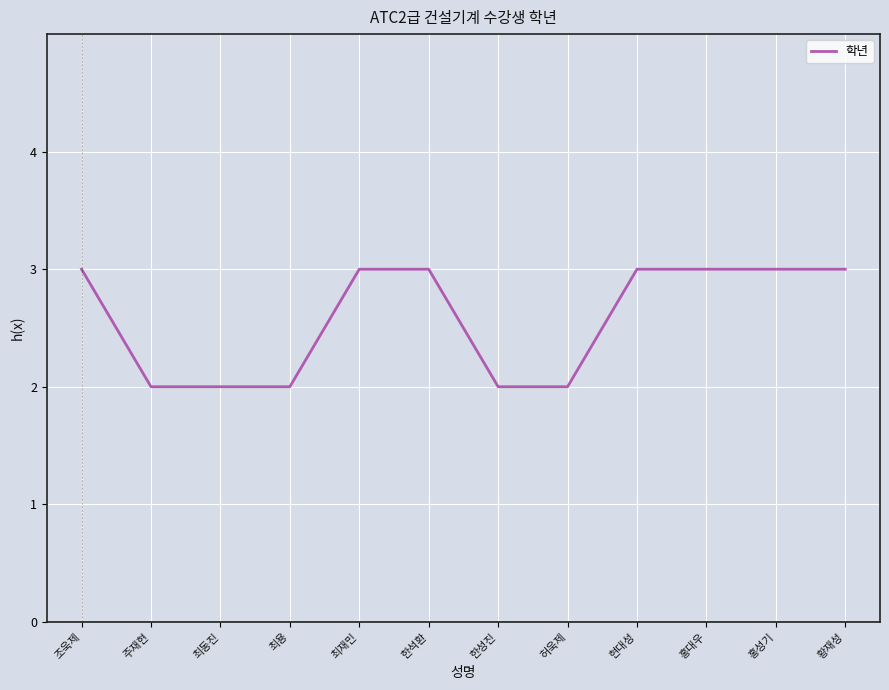

Read the value at 황재성.

3